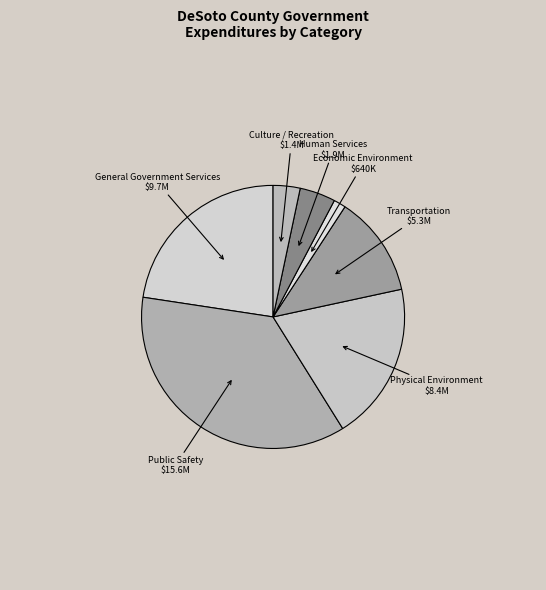

Count the number of slices in the pie.

7